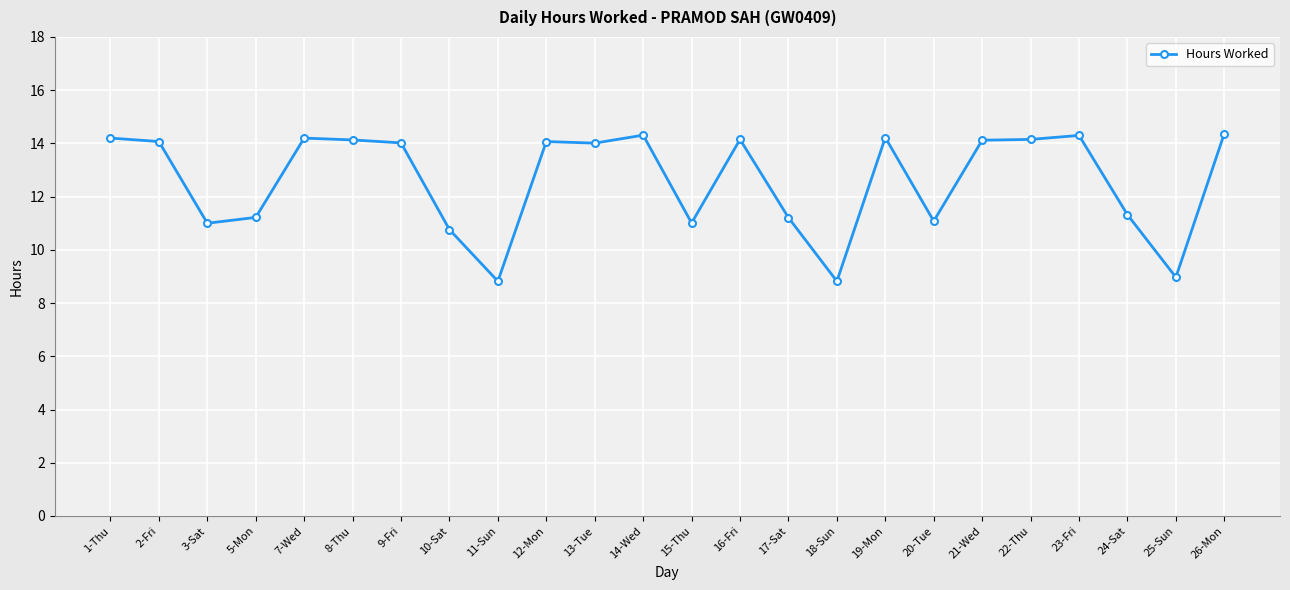

What position from the right is 17-Sat?

10